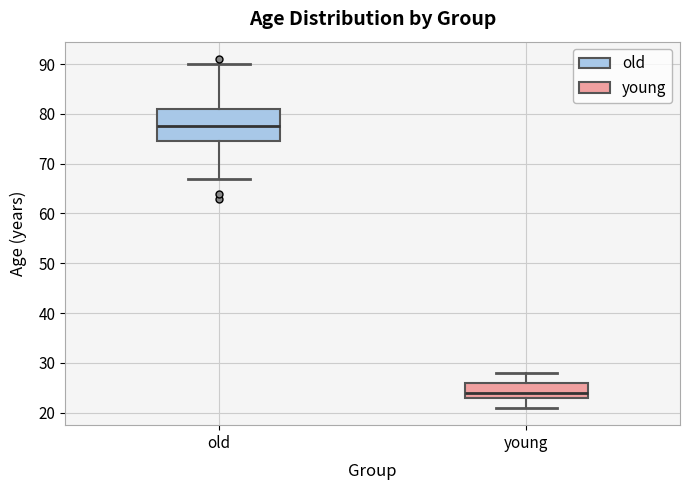

Where is the lower edge of the box for young on the y-axis? The values are not printed on the chart, so give them approximately, as read against the axis.

23